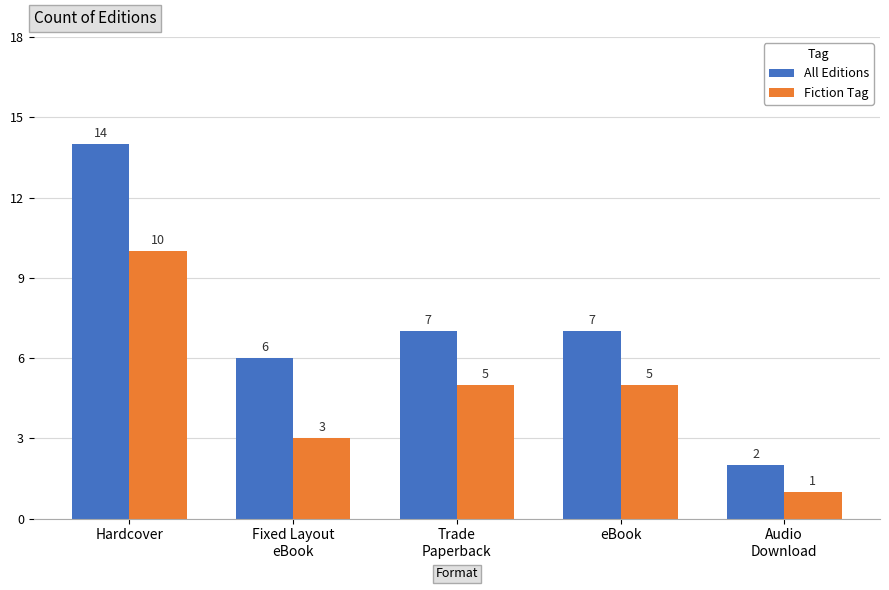

What are all the series names shown in the legend?

All Editions, Fiction Tag